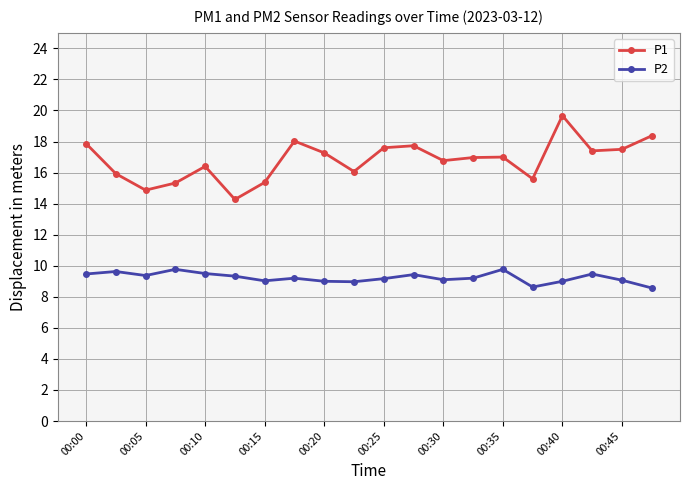

What is the highest value of the P2 series?

9.8